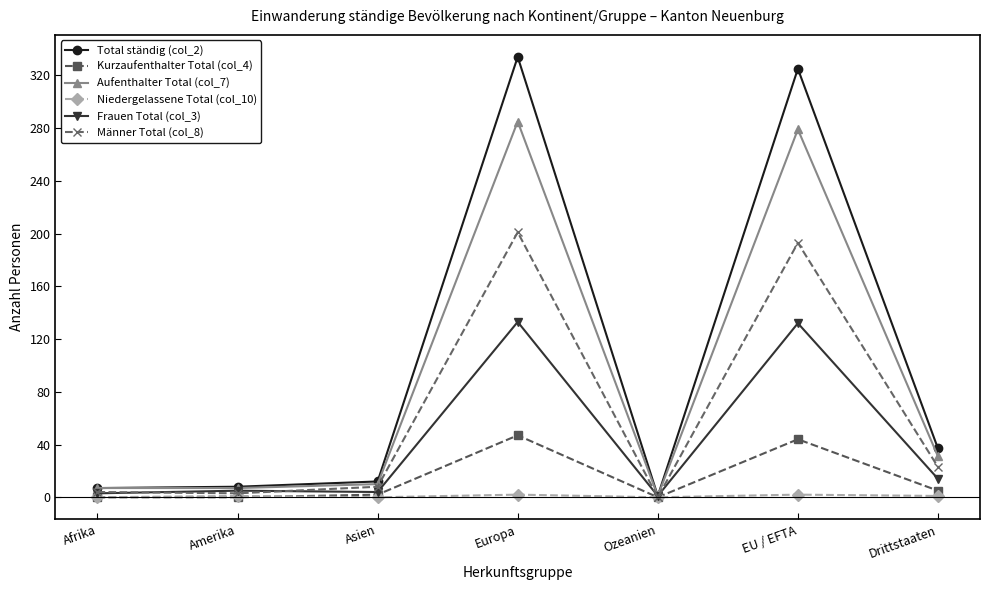

The Total ständig (col_2) series shows 325 at EU / EFTA. True or false?

True